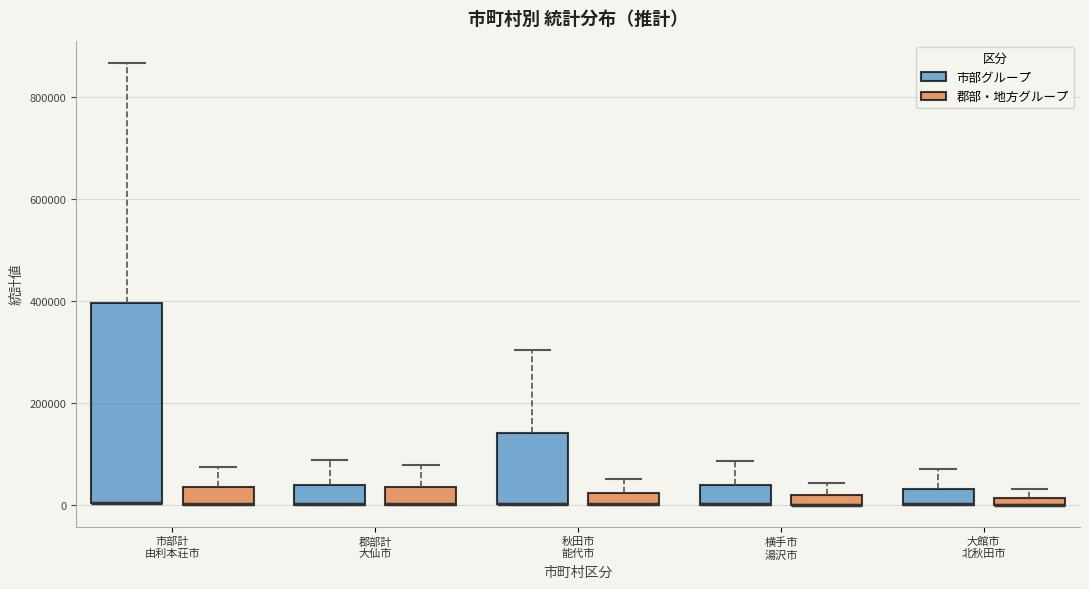

Comparing the boxes themselves (not the whiskers), which one is the tallest?

市部計 由利本荘市 (市部グループ)